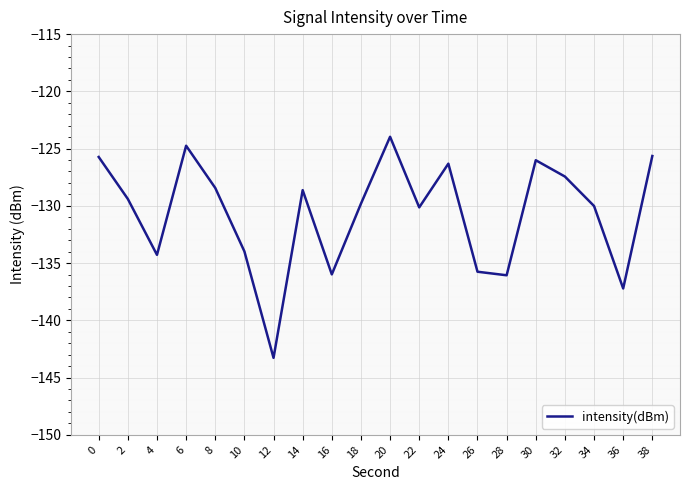

What is the smallest value displayed?

-143.3